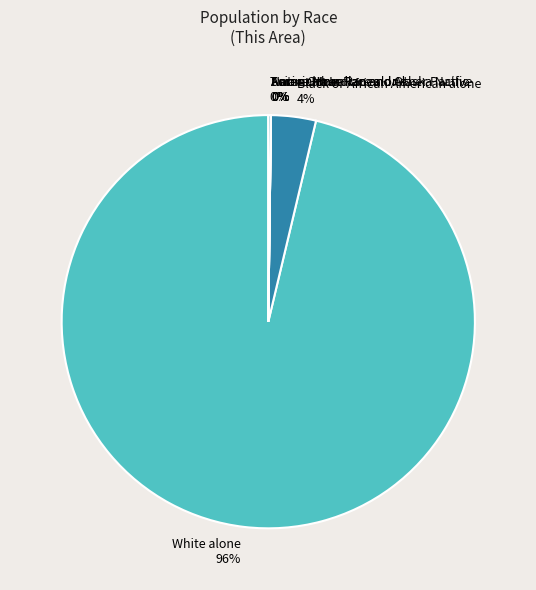

Count the number of slices in the pie.

7